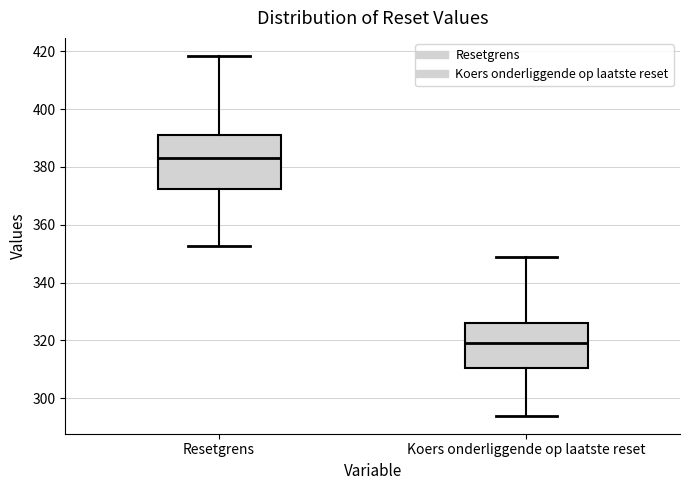

Where is the lower edge of the box for Resetgrens on the y-axis? The values are not printed on the chart, so give them approximately, as read against the axis.

372